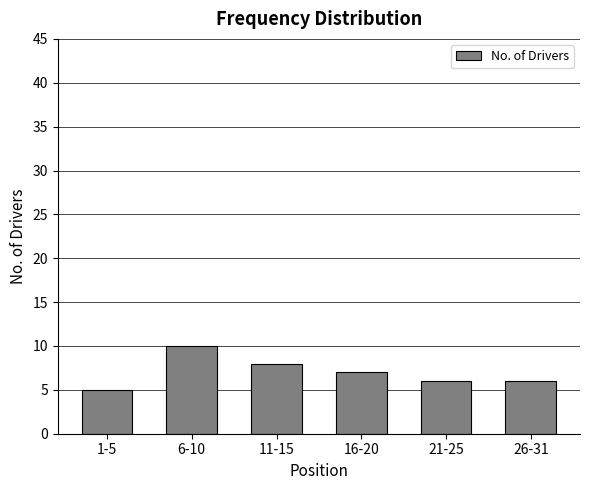

The value at 1-5 is 5. True or false?

True